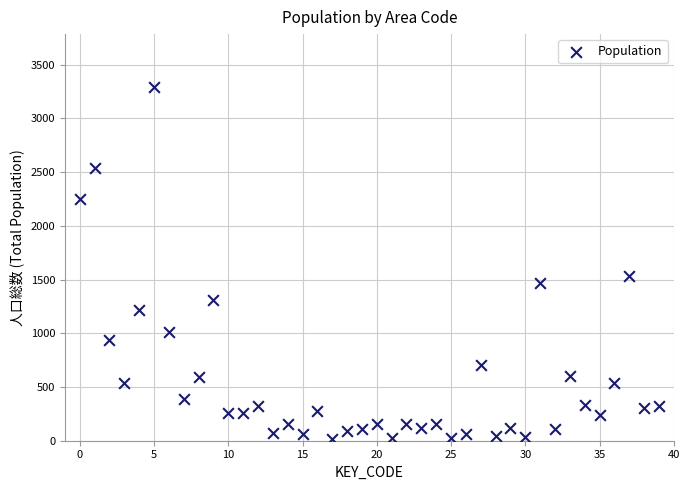

What is the range of Y values (max minus min)?

3273